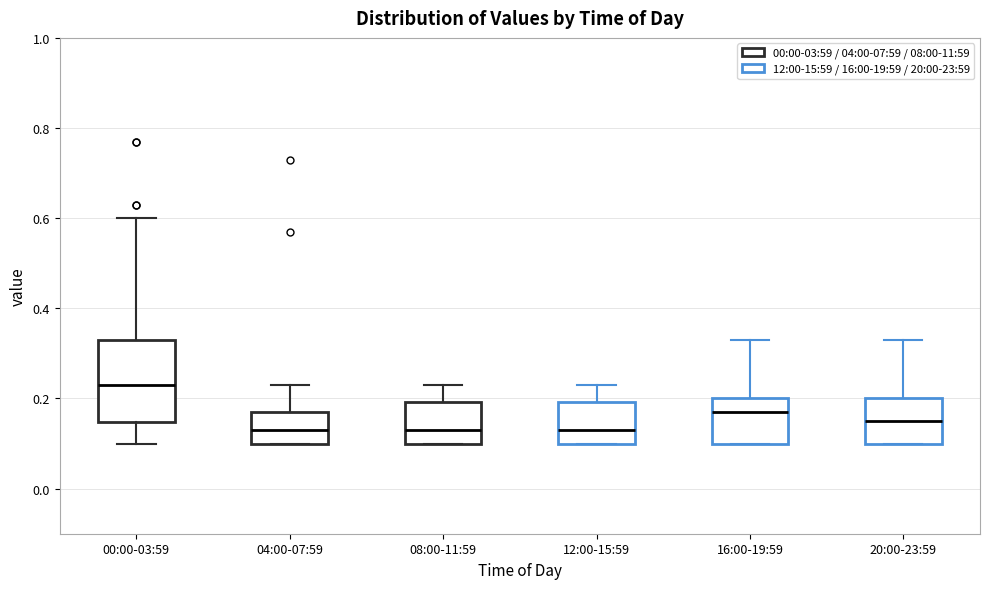

Where does the median line of the box for 16:00-19:59 sit on the y-axis? The values are not printed on the chart, so give them approximately, as read against the axis.

0.18